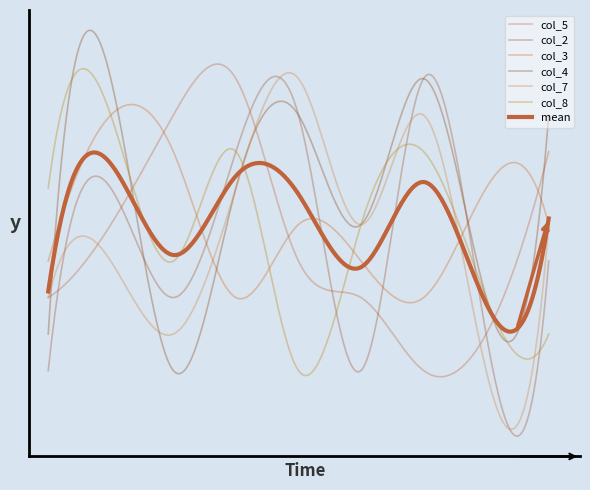

What is the difference between the second highest and minimum values in the col_5 series?

7